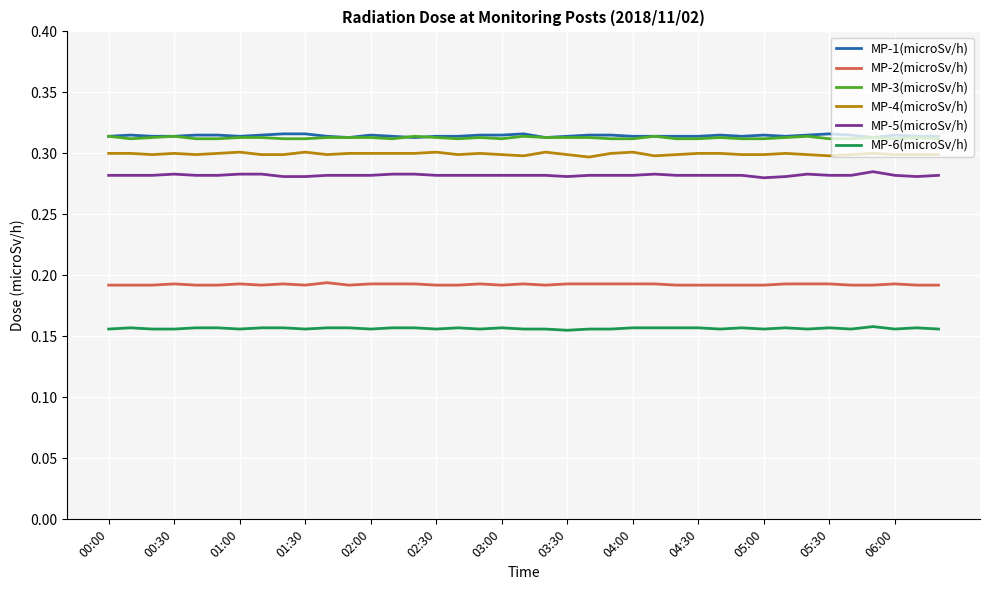

Does the chart have visible grid lines?

Yes